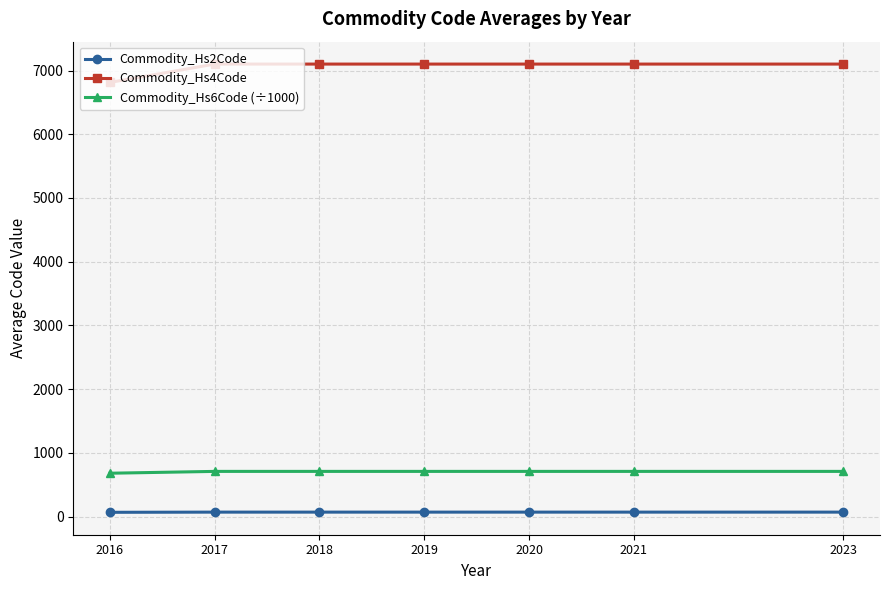

What is the average value of the Commodity_Hs2Code series?

70.6